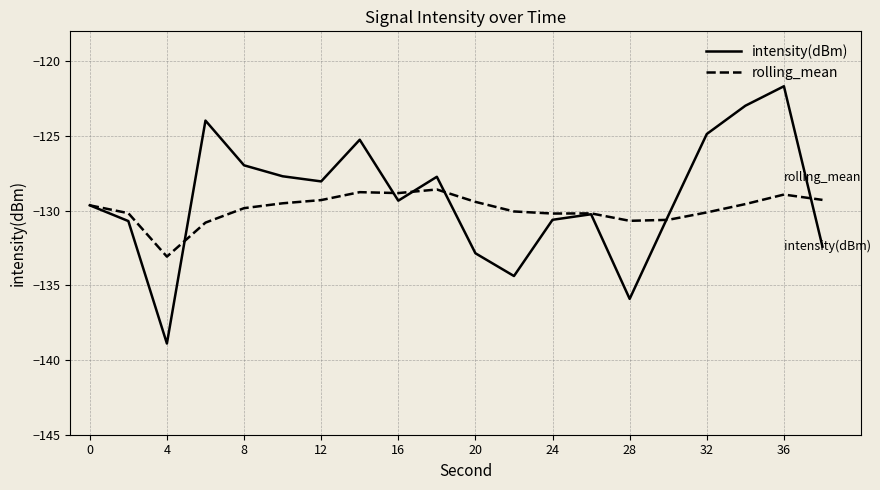

What is the smallest value displayed?

-138.9